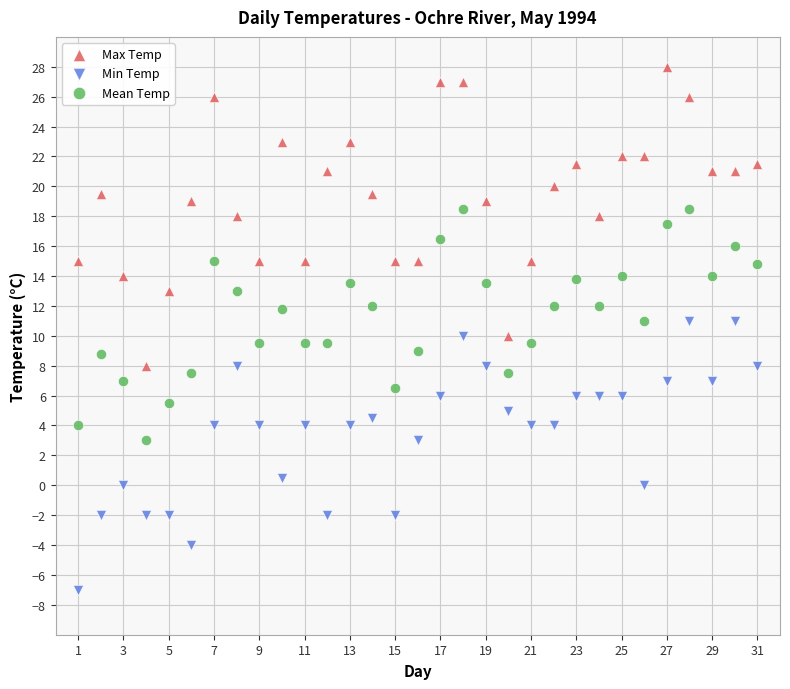

Which series contains the lowest Y value?

Min Temp